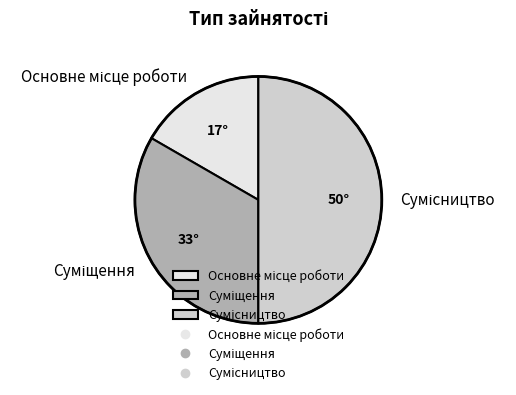

Count the number of slices in the pie.

3